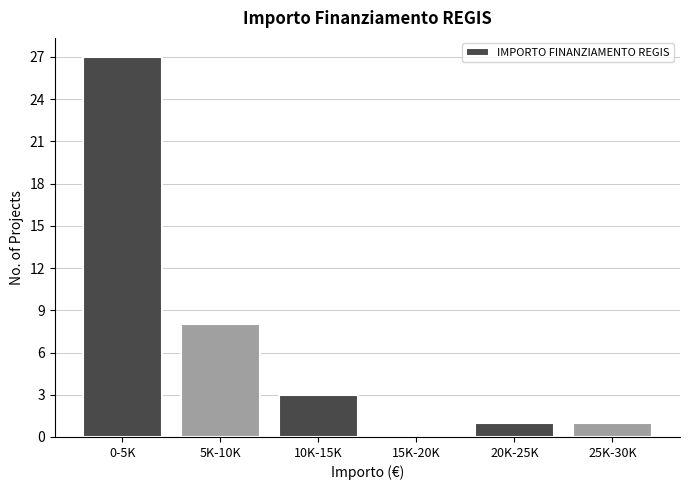

Reading left to right, list all the values displayed in this chart.

0-5K=27	5K-10K=8	10K-15K=3	15K-20K=0	20K-25K=1	25K-30K=1